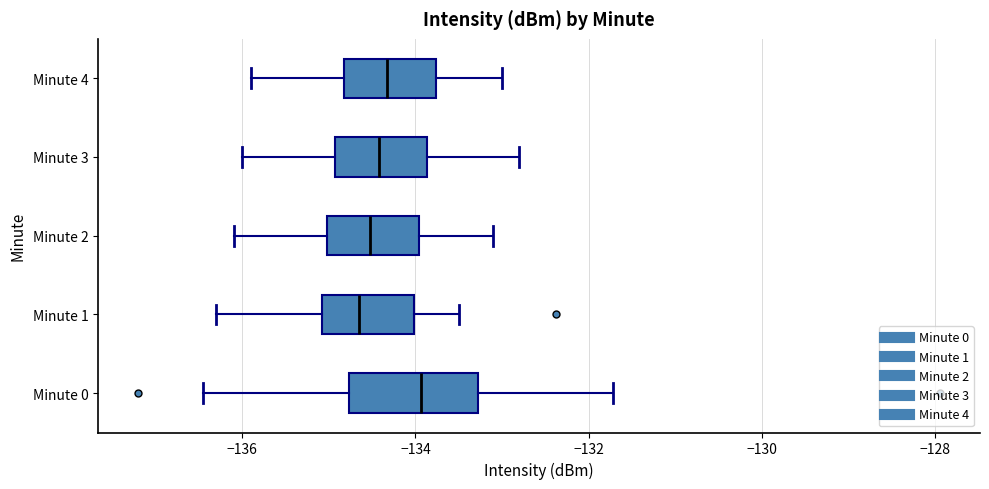

Where does the median line of the box for Minute 1 sit on the x-axis? The values are not printed on the chart, so give them approximately, as read against the axis.

-134.6